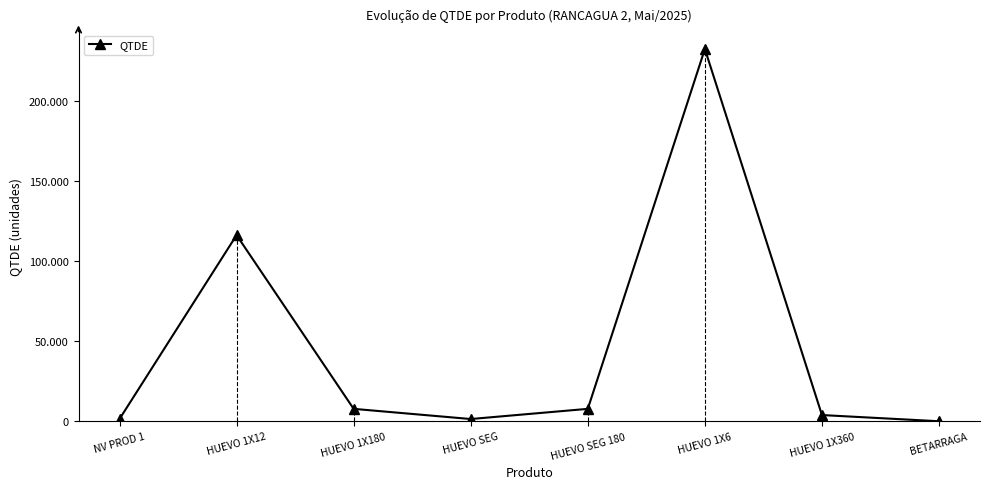

Rank the categories by value from lowest to highest.

BETARRAGA, NV PROD 1, HUEVO SEG, HUEVO 1X360, HUEVO 1X180, HUEVO SEG 180, HUEVO 1X12, HUEVO 1X6